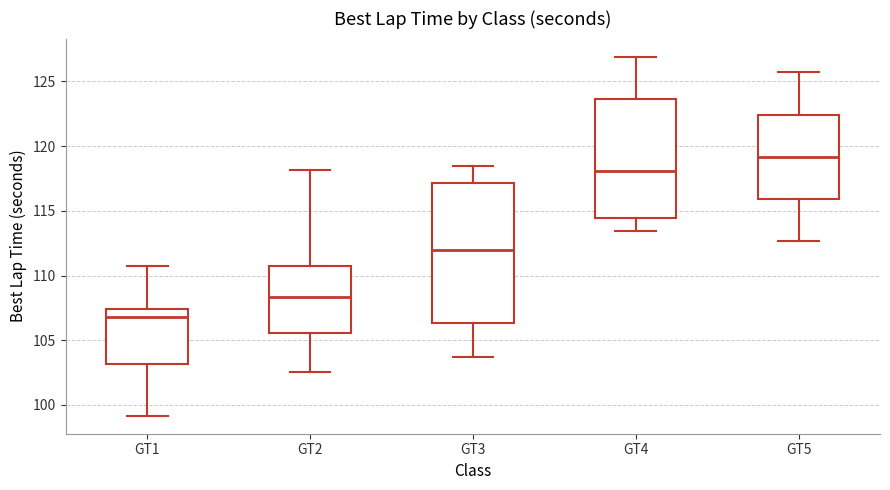

Reading left to right, read every box against the y-axis: the position of its median line, the range the box covers, and the ends of its whiskers. The values are not printed on the chart, so give them approximately, as read against the axis.

GT1: median 107.0, box 103.0 to 107.5, whiskers 99.0 to 110.5
GT2: median 108.5, box 105.5 to 111.0, whiskers 102.5 to 118.0
GT3: median 112.0, box 106.5 to 117.0, whiskers 103.5 to 118.5
GT4: median 118.0, box 114.5 to 123.5, whiskers 113.5 to 127.0
GT5: median 119.0, box 116.0 to 122.5, whiskers 112.5 to 125.5